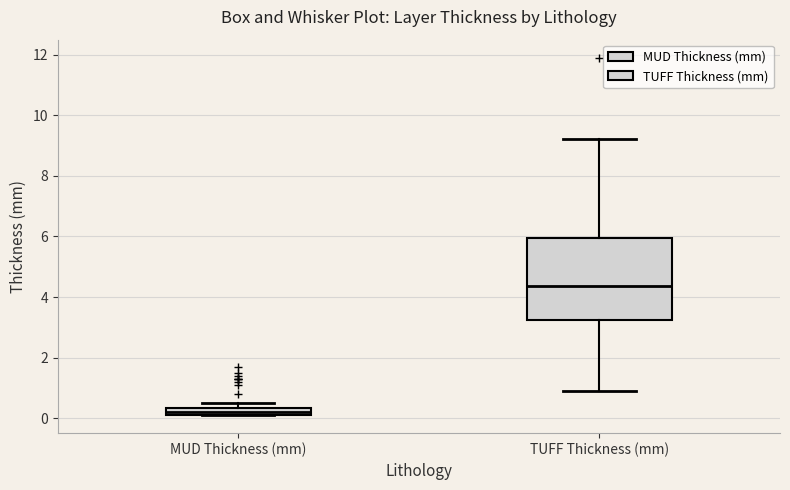

Where is the lower edge of the box for MUD Thickness (mm) on the y-axis? The values are not printed on the chart, so give them approximately, as read against the axis.

0.2